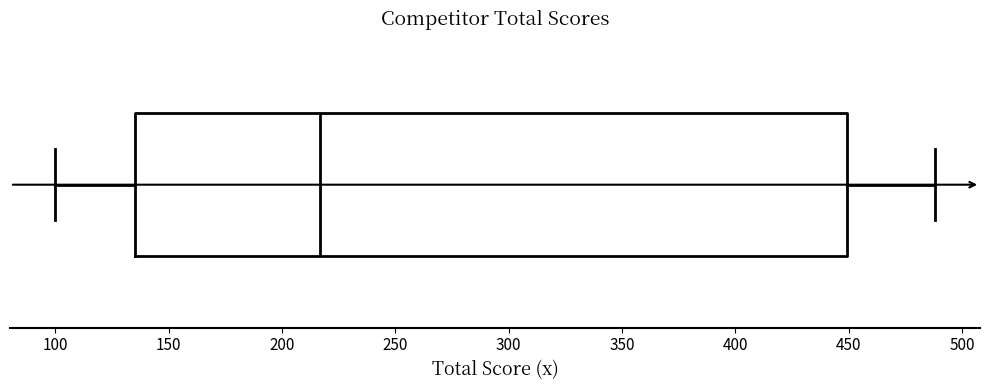

Where does the left whisker of the box end on the x-axis? The values are not printed on the chart, so give them approximately, as read against the axis.

100